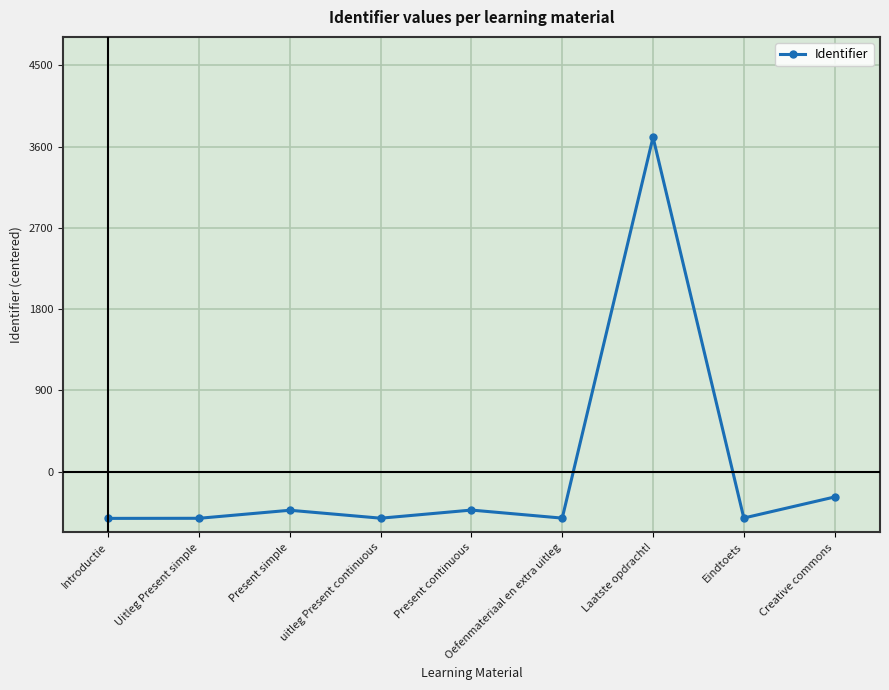

How many data points are above -512?

4